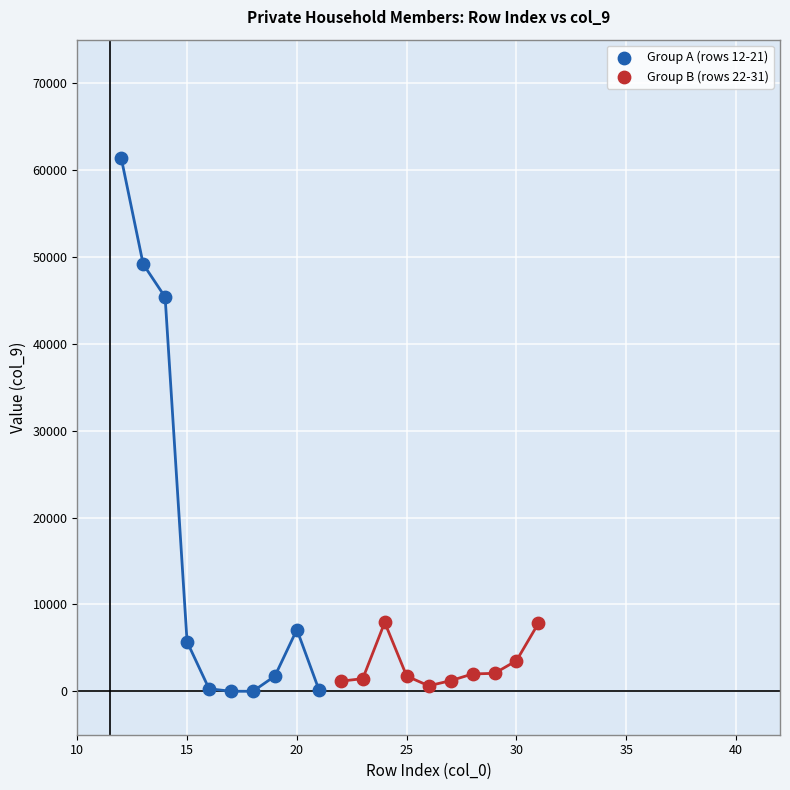

Which series reaches the maximum Y coordinate?

Group A (rows 12-21)